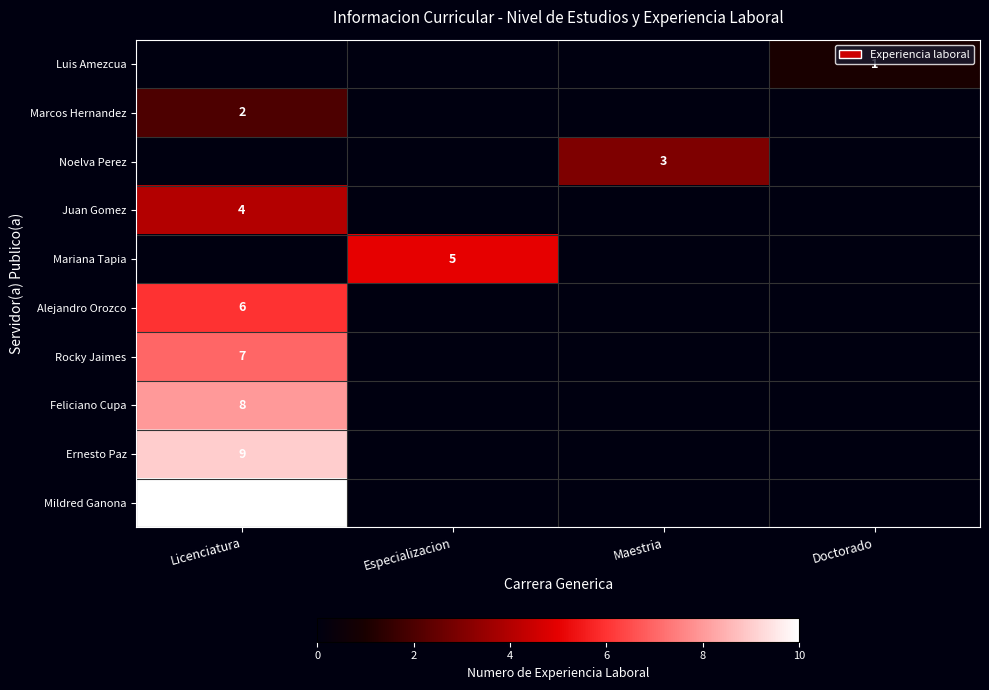

The value of Feliciano Cupa at Licenciatura is 8. True or false?

True